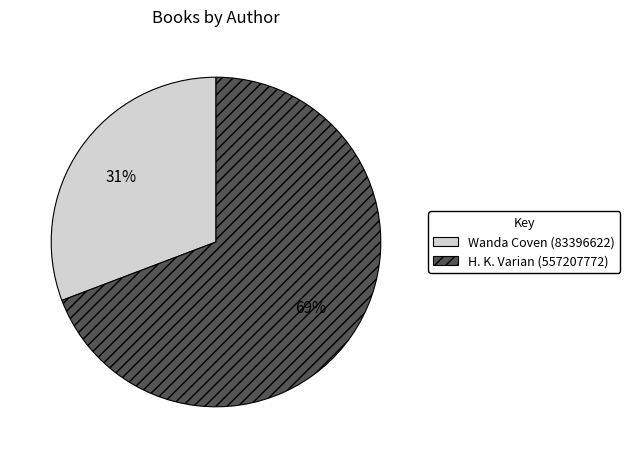

Rank the categories by value from highest to lowest.

H. K. Varian (557207772), Wanda Coven (83396622)